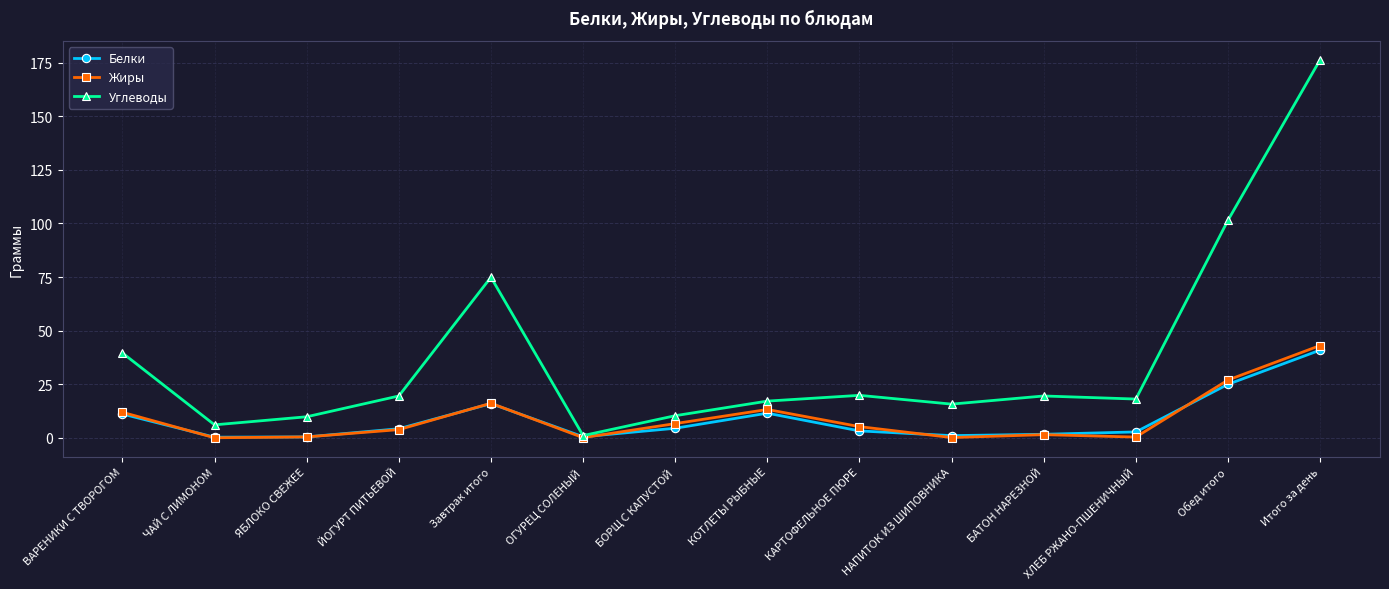

How many lines are shown in the chart?

3